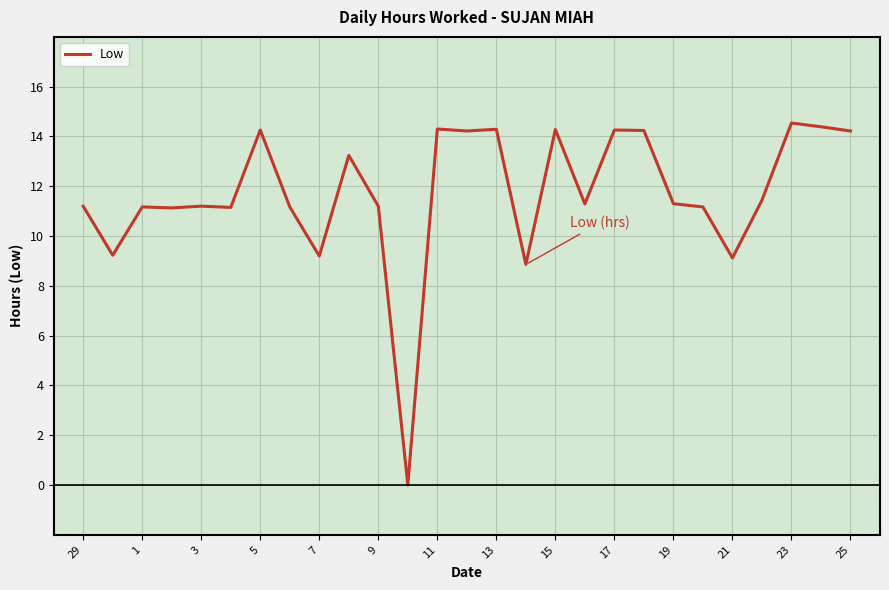

What is the maximum value shown in the chart?

14.5